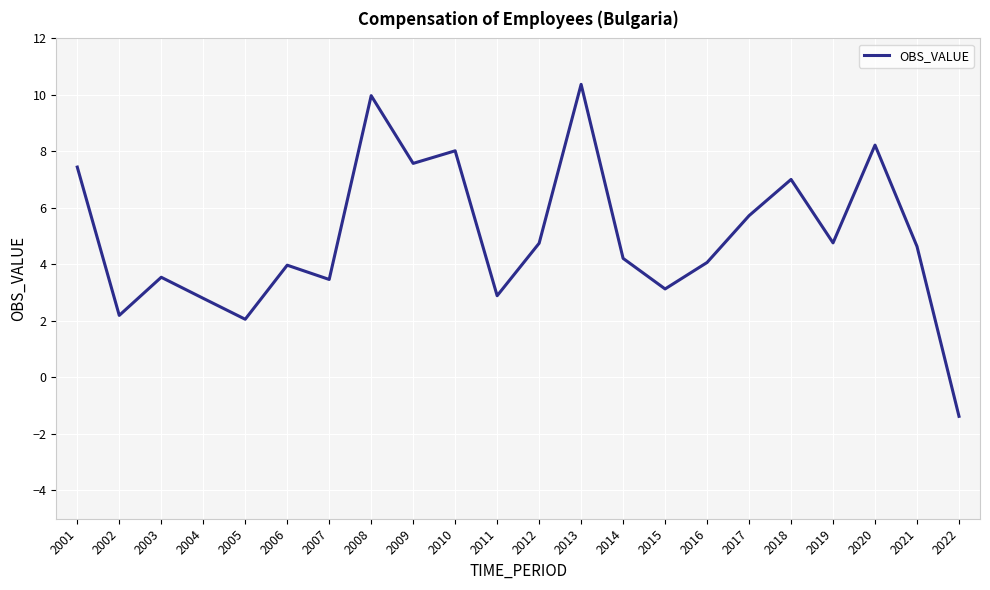

What is the greatest value displayed?

10.4